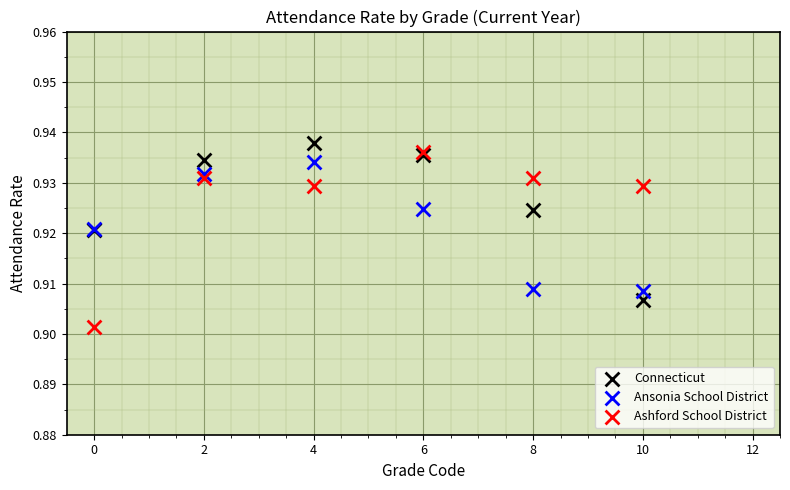

Which series contains the highest Y value?

Connecticut